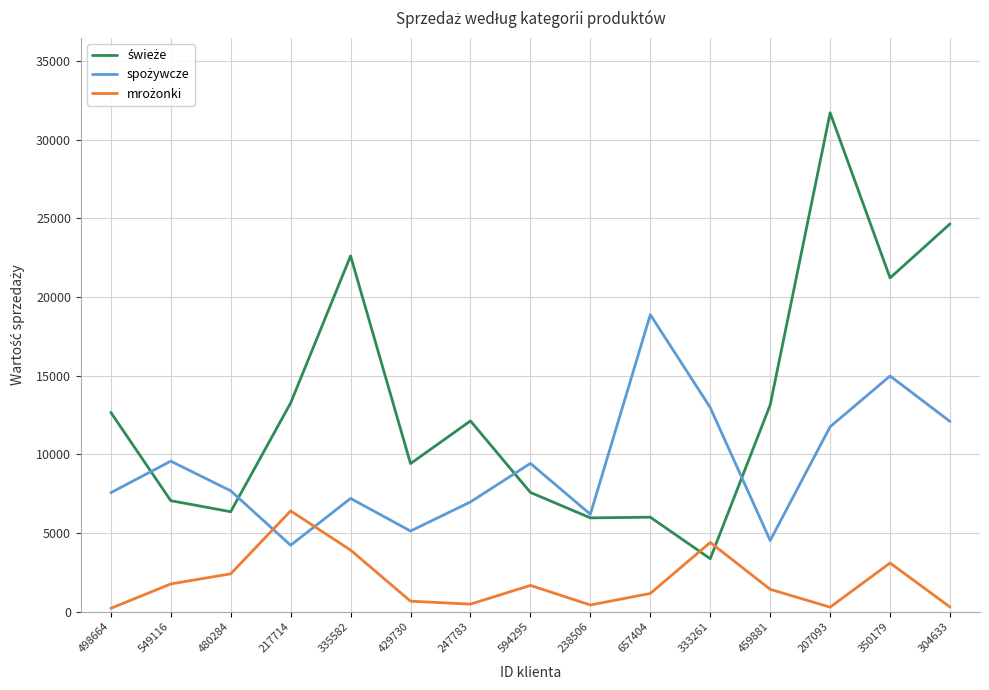

What is the spread (max minus min) of values at 333261?

9608